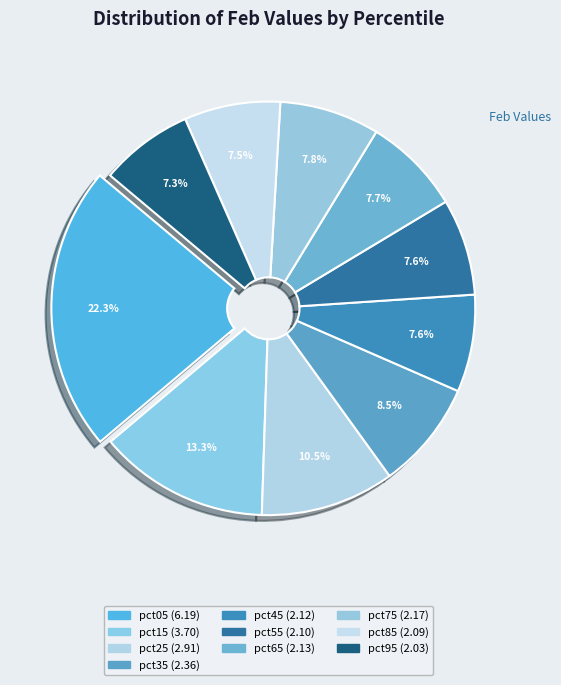

What percentage is the pct95 slice, to the nearest percent?

7%